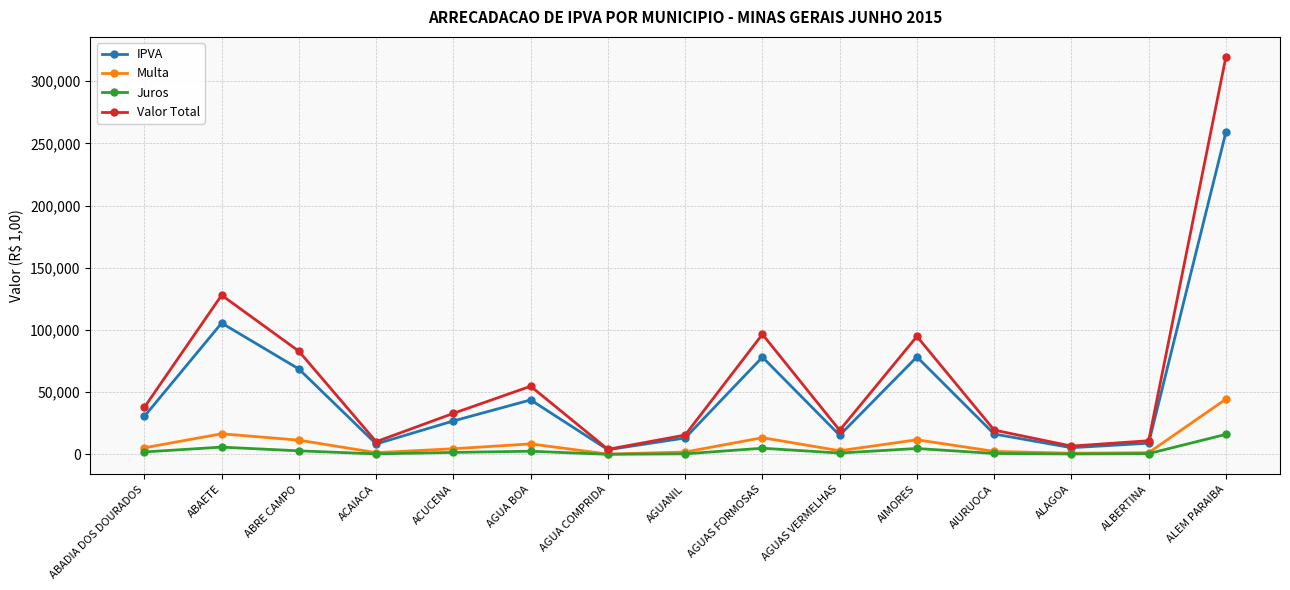

At which category does Valor Total reach its first local peak?

ABAETE